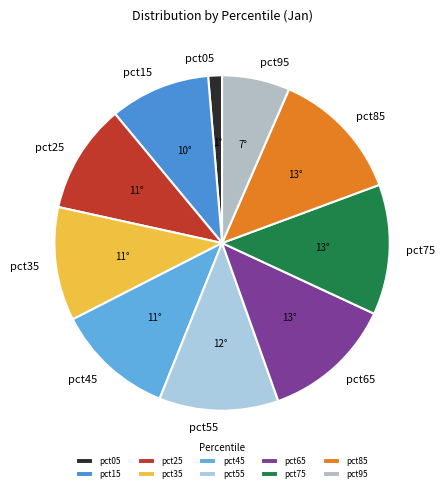

Which slice is the smallest?

pct05